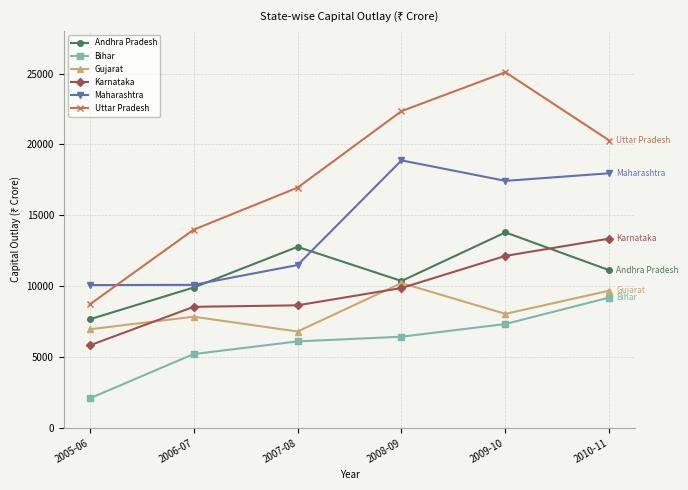

True or false: Maharashtra has a value of 27336 at 2009-10.

False